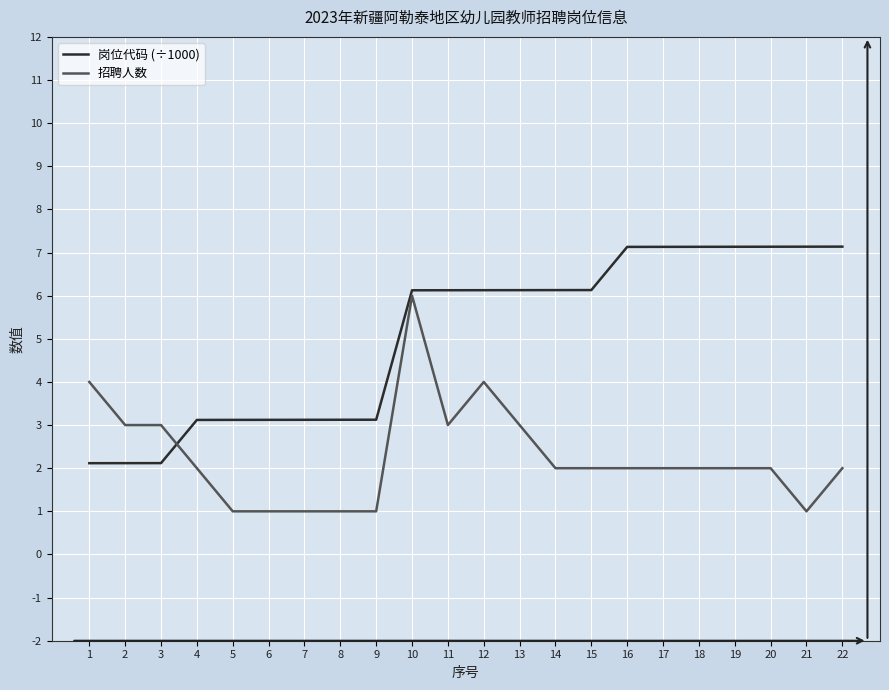

What is the difference between the 岗位代码 (÷1000) values at 15 and 17?

1.0